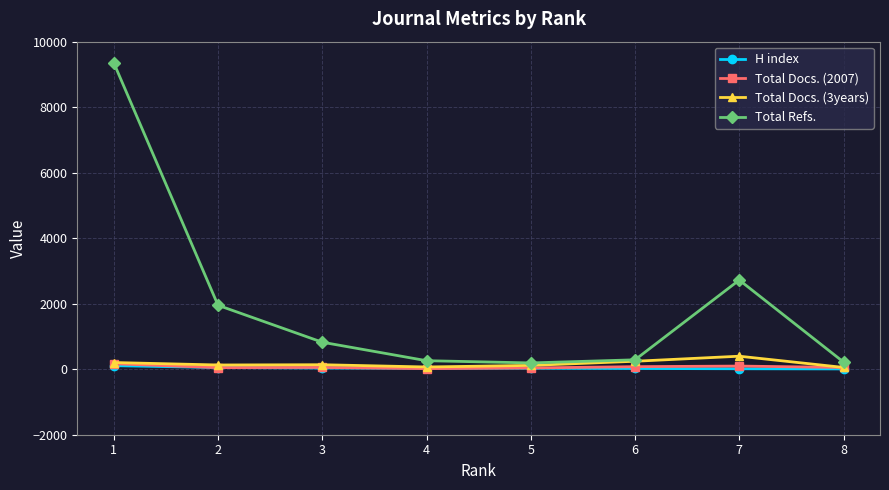

What is the maximum value shown in the chart?

9355